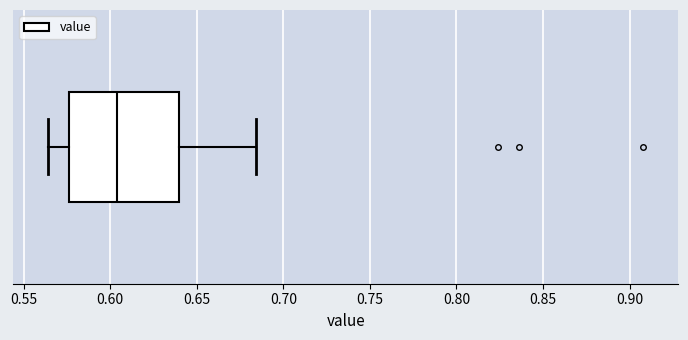

Where does the median line of the box sit on the x-axis? The values are not printed on the chart, so give them approximately, as read against the axis.

0.605